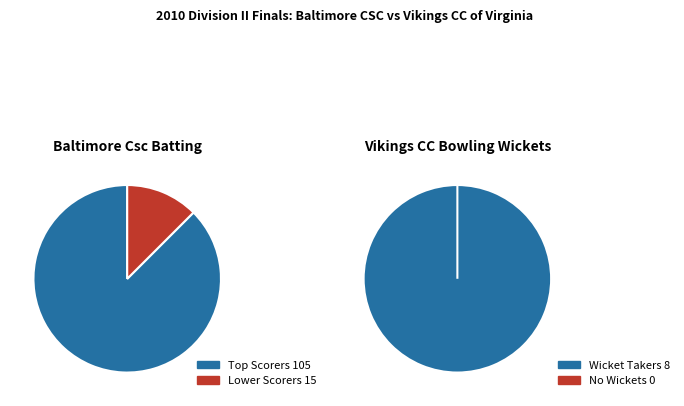

Is it true that Kevin Wynter is 2% of the pie?

False